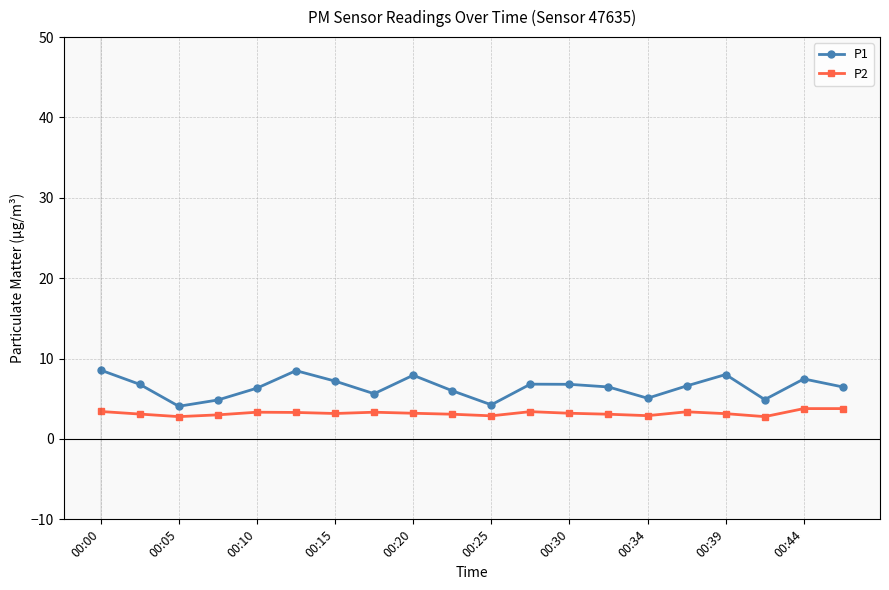

True or false: P2 and P1 cross at least once.

False